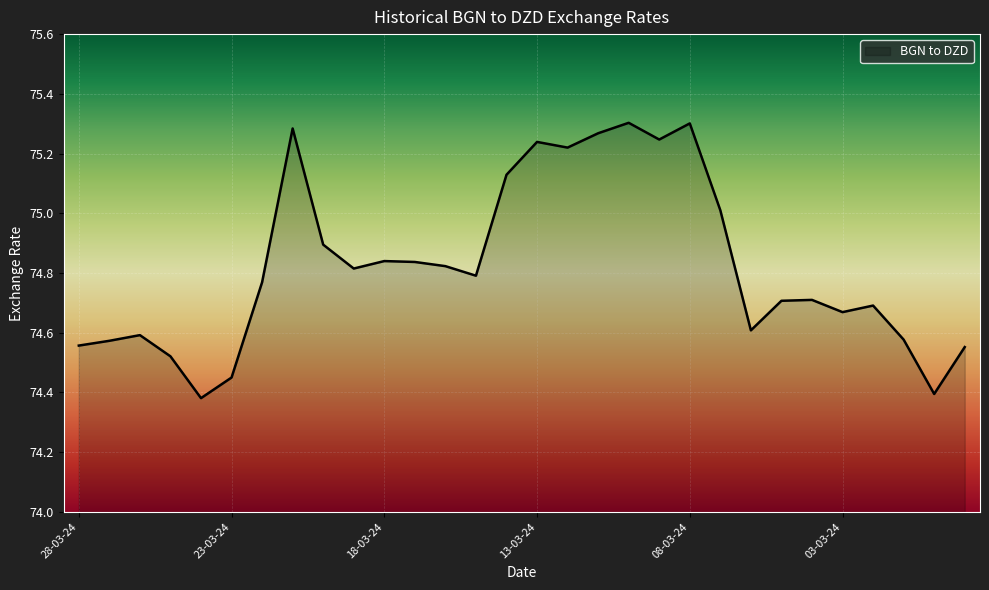

What is the difference between the maximum and minimum values?

0.9